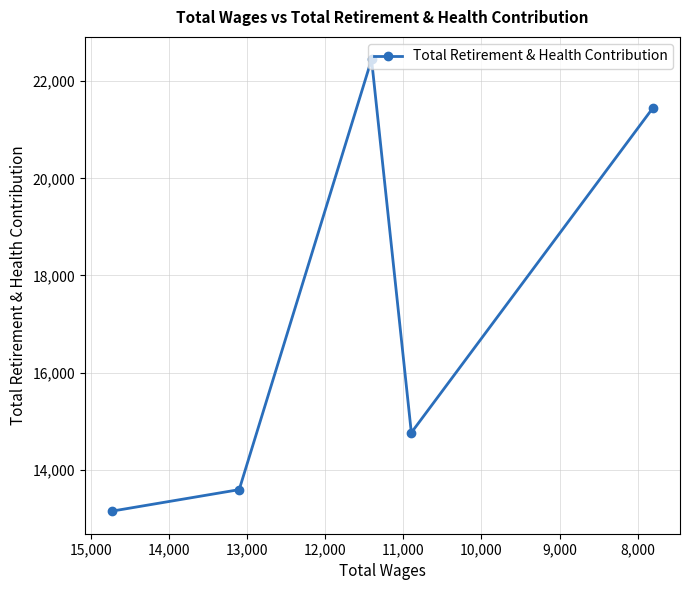

Reading left to right, extract all data points from this chart.

13146	13589	22448	14762	21451